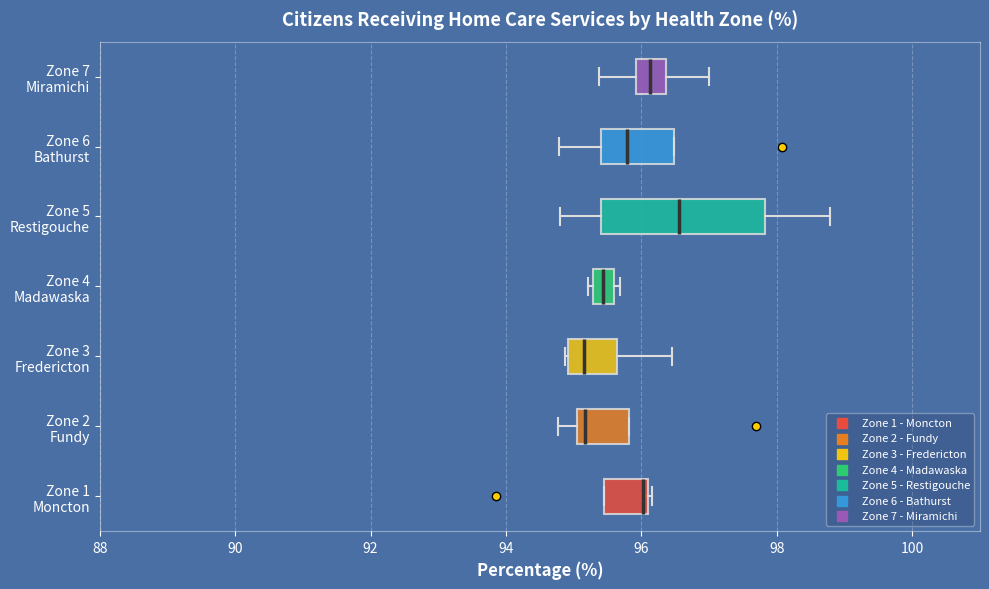

Which box has the furthest to the right median line?

Zone 5 Restigouche